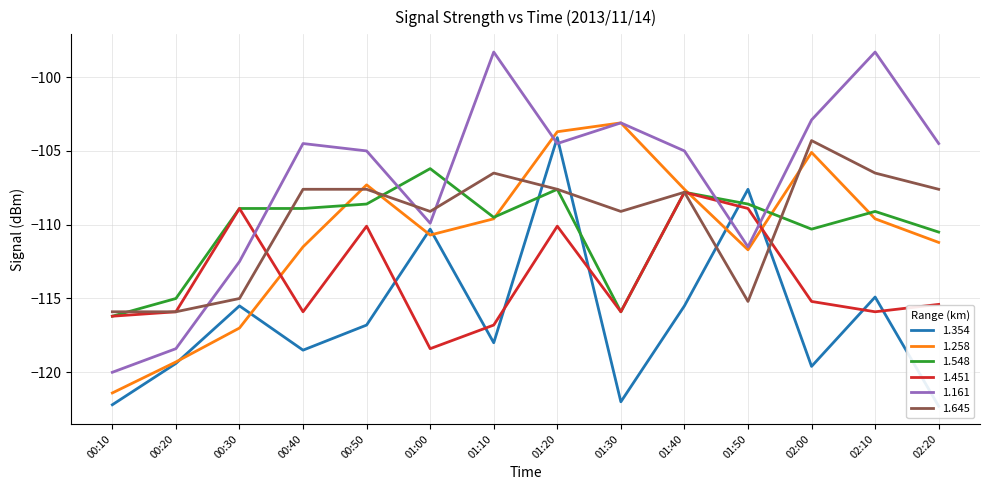

Which category has the highest value in the 1.258 series?

01:30